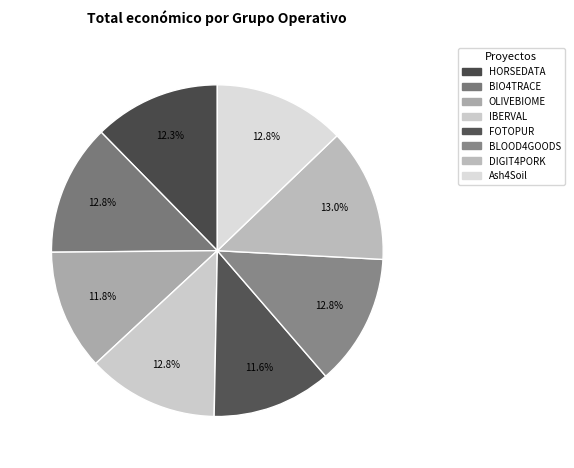

How many segments does this pie chart have?

8